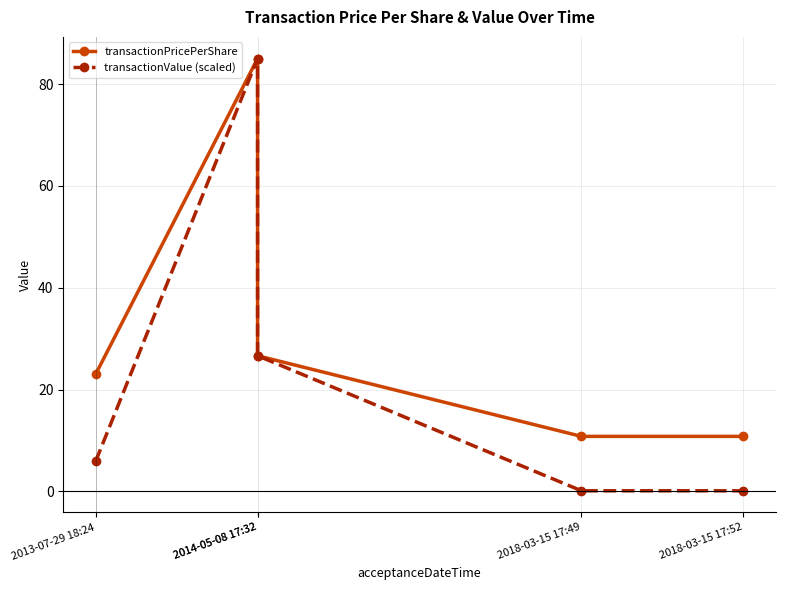

What are all the series names shown in the legend?

transactionPricePerShare, transactionValue (scaled)